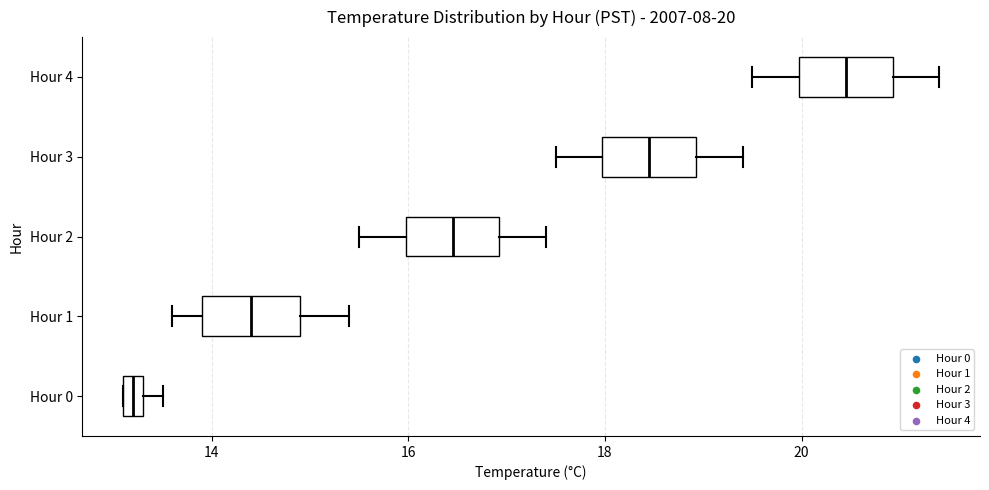

Which box has the furthest to the left median line?

Hour 0